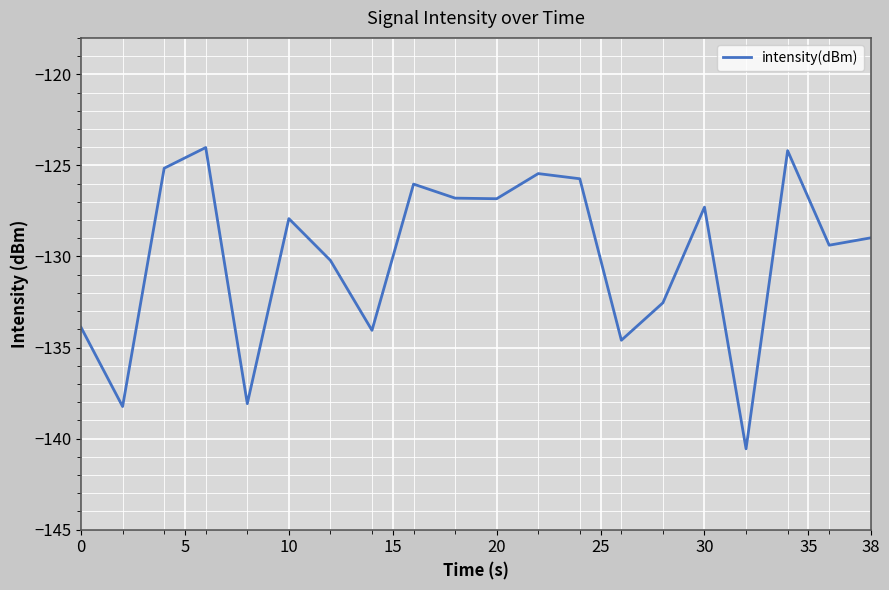

Is this an area chart (filled region under the line)?

No